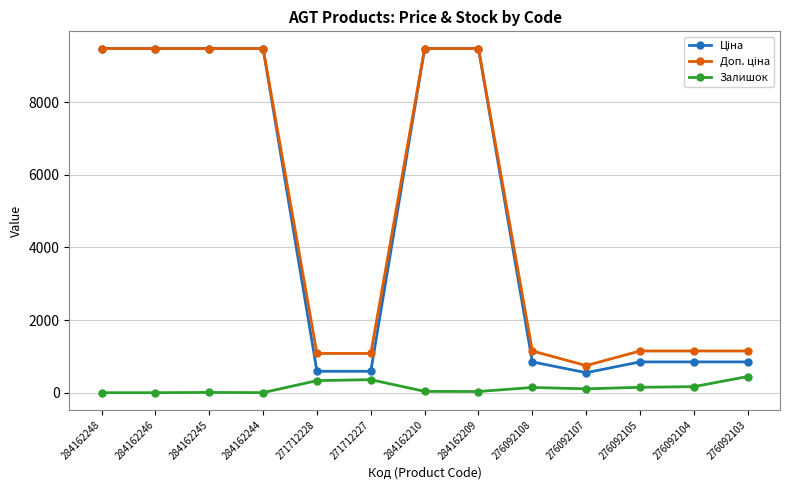

What is the maximum value for Залишок?

446.0